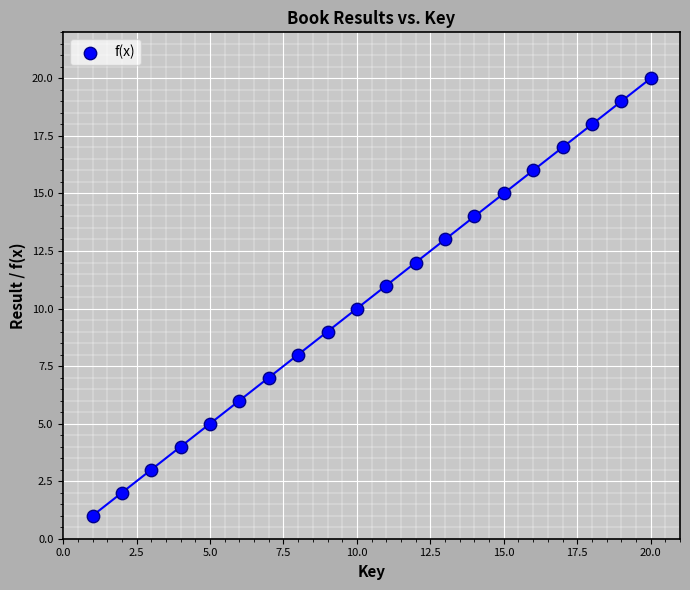

What is the range of Y values (max minus min)?

19